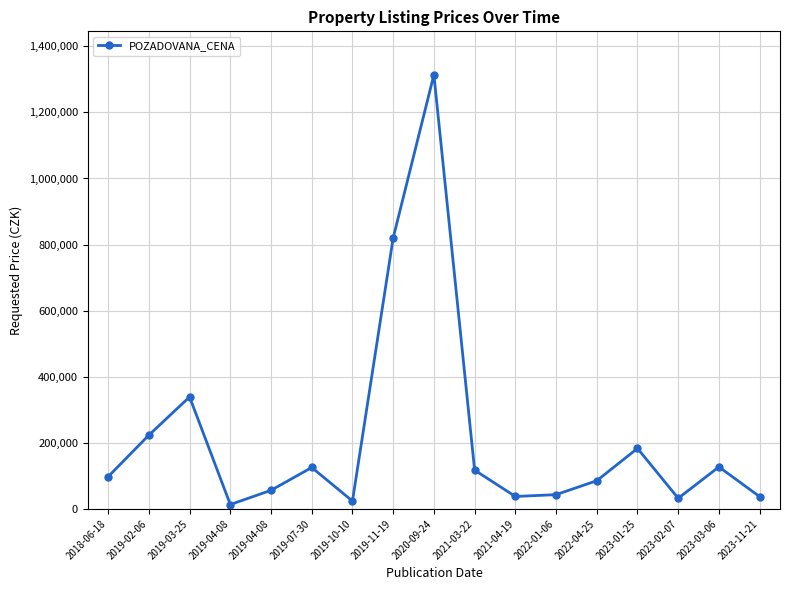

How many data points are less than 97470?

8